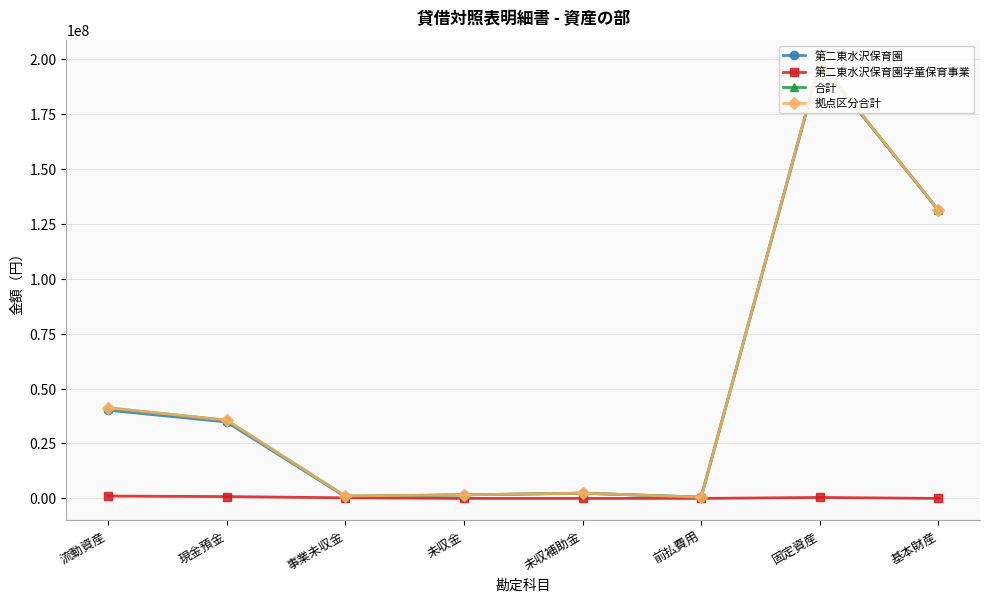

Reading left to right, what are all the values shown in this chart?

第二東水沢保育園: 40125617	34772462	806820	1608485	2376000	561850	198151529	131102977
第二東水沢保育園学童保育事業: 1061036	821281	263200	1155	0	0	422523	0
合計: 41186653	35593743	1070020	1609640	2376000	561850	198574052	131102977
拠点区分合計: 41186653	35593743	1070020	1609640	2376000	561850	198574052	131102977